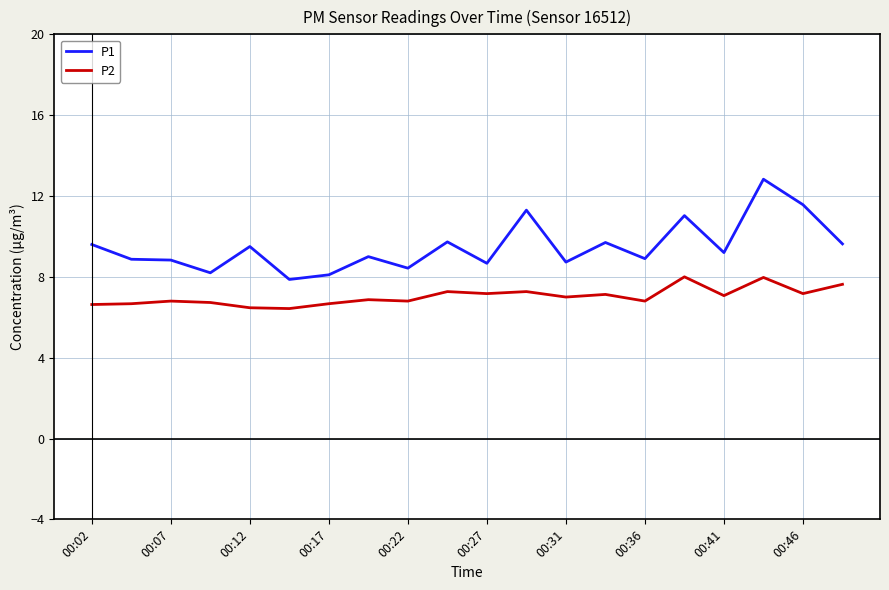

What is the average value of the P2 series?

7.0